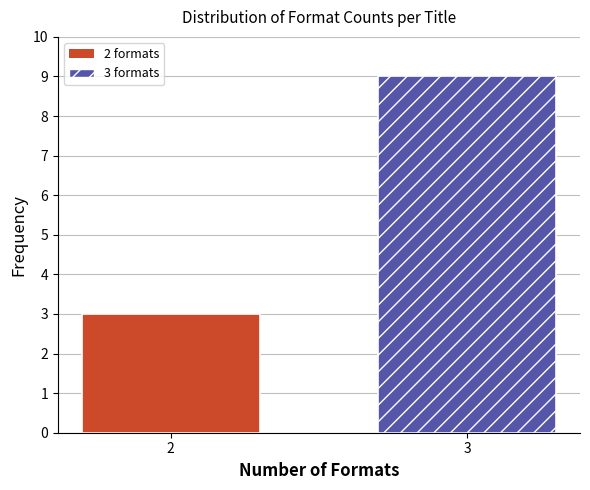

Reading left to right, list all the values displayed in this chart.

2=3	3=9